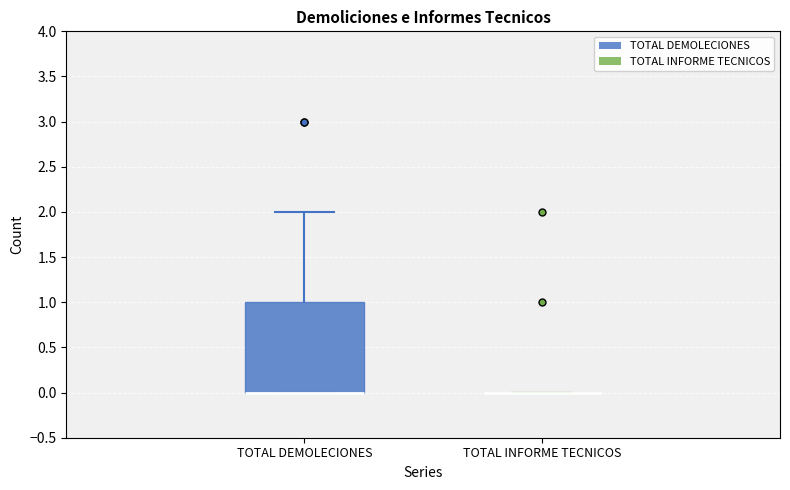

Reading left to right, transcribe this box plot: for each box, give where its median line is, the range the box spans, and where its two whiskers end, as read against the y-axis. The values are not printed on the chart, so give them approximately, as read against the axis.

TOTAL DEMOLECIONES: median 0 (drawn on the box's lower edge), box 0 to 1, whiskers 0 to 2
TOTAL INFORME TECNICOS: box collapsed to a line at 0, whiskers 0 to 0